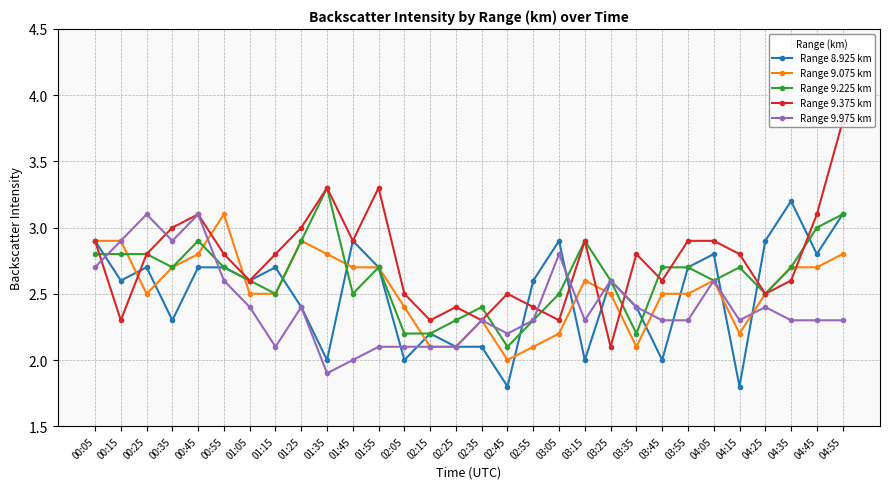

What is the total value across all series at 04:45?

13.9